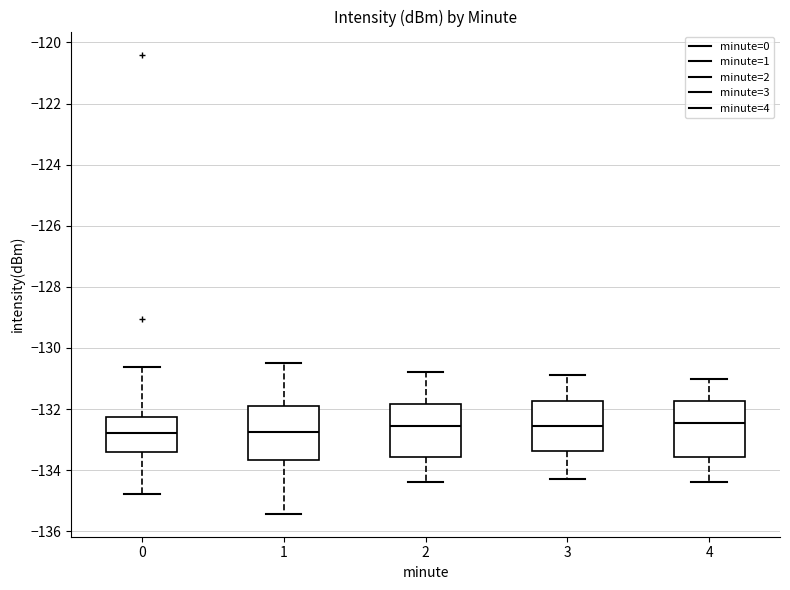

Reading left to right, read every box against the y-axis: the position of its median line, the range the box covers, and the ends of its whiskers. The values are not printed on the chart, so give them approximately, as read against the axis.

0: median -132.8, box -133.4 to -132.2, whiskers -134.8 to -130.6
1: median -132.8, box -133.6 to -132.0, whiskers -135.4 to -130.4
2: median -132.6, box -133.6 to -131.8, whiskers -134.4 to -130.8
3: median -132.6, box -133.4 to -131.8, whiskers -134.2 to -130.8
4: median -132.4, box -133.6 to -131.8, whiskers -134.4 to -131.0